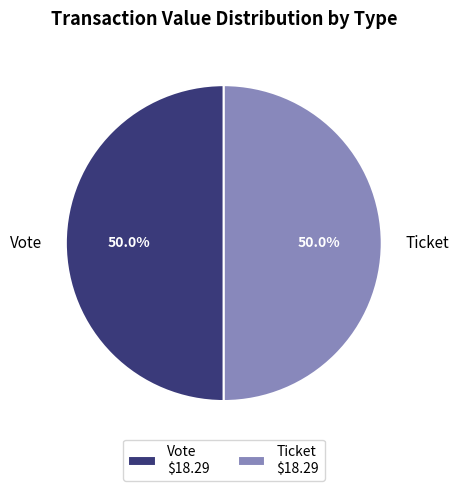

What percentage do Vote and Ticket together represent?

100.0%